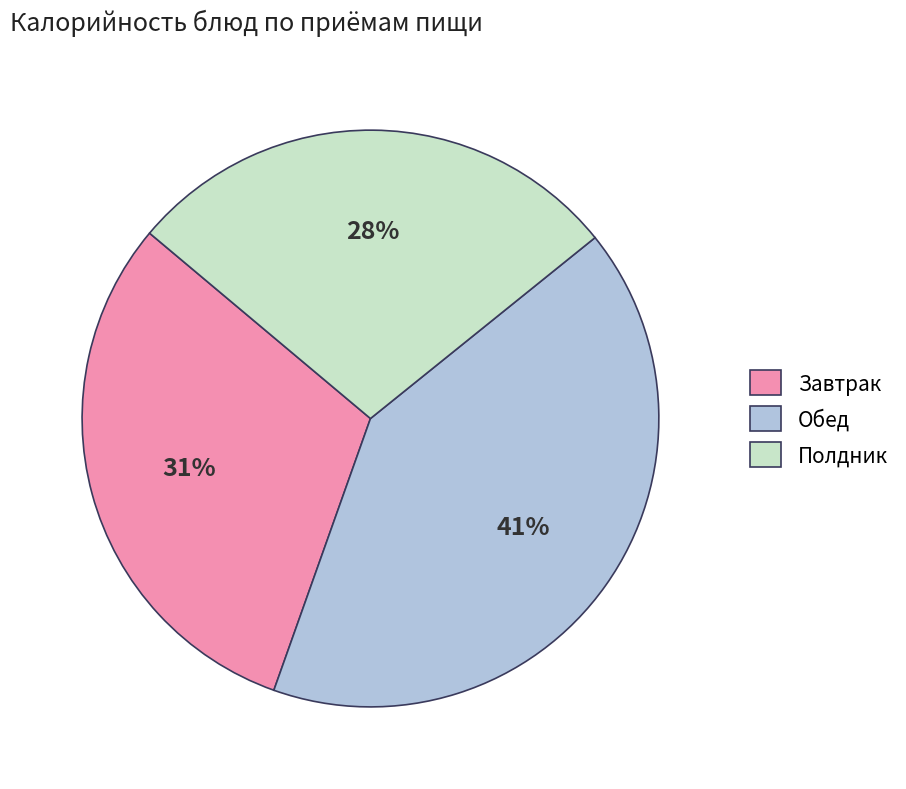

Which slice is the smallest?

Полдник